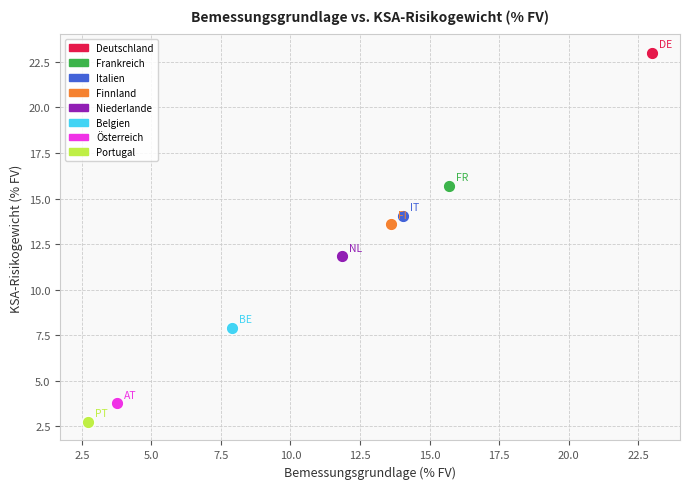

Which series contains the highest Y value?

Deutschland